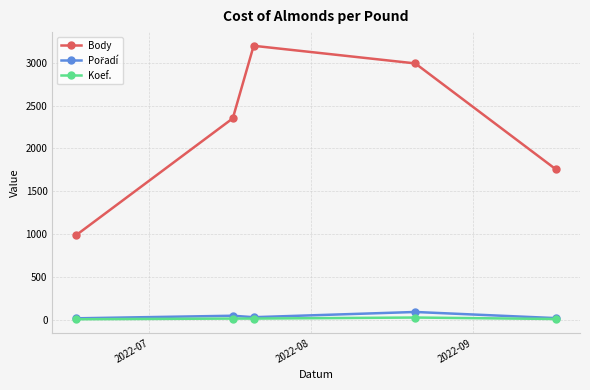

Which series has the largest total across all categories?

Body